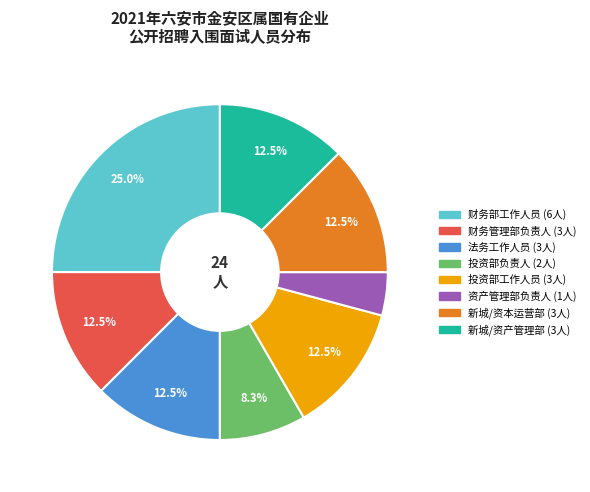

Count the number of slices in the pie.

8